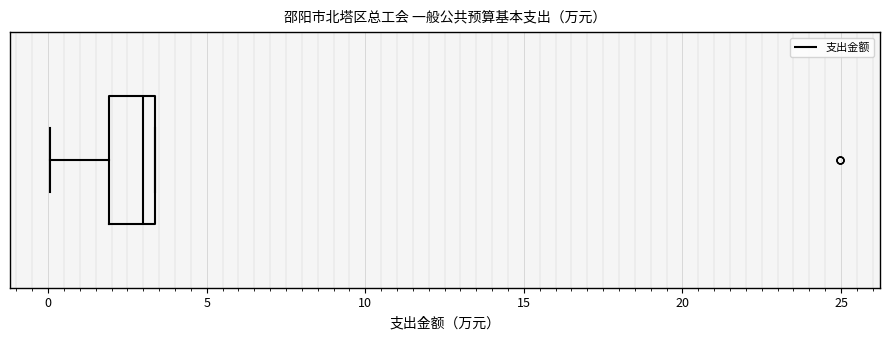

Read this box plot against the x-axis: the position of the median line, the range covered by the box, and the ends of both whiskers. The values are not printed on the chart, so give them approximately, as read against the axis.

median 3.0, box 2.0 to 3.5, whiskers 0.0 to 3.5